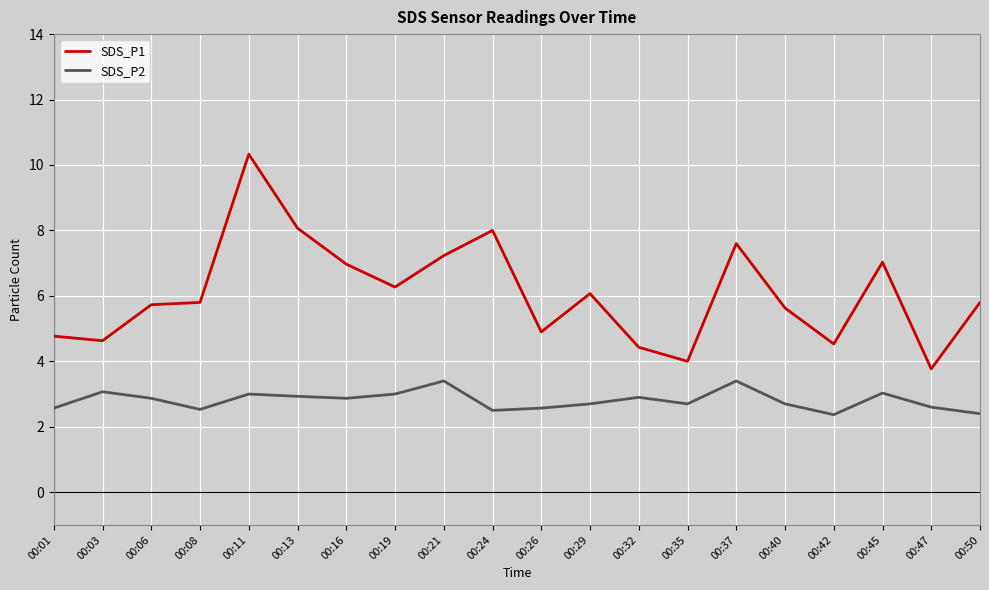

How many distinct data groups are displayed?

2